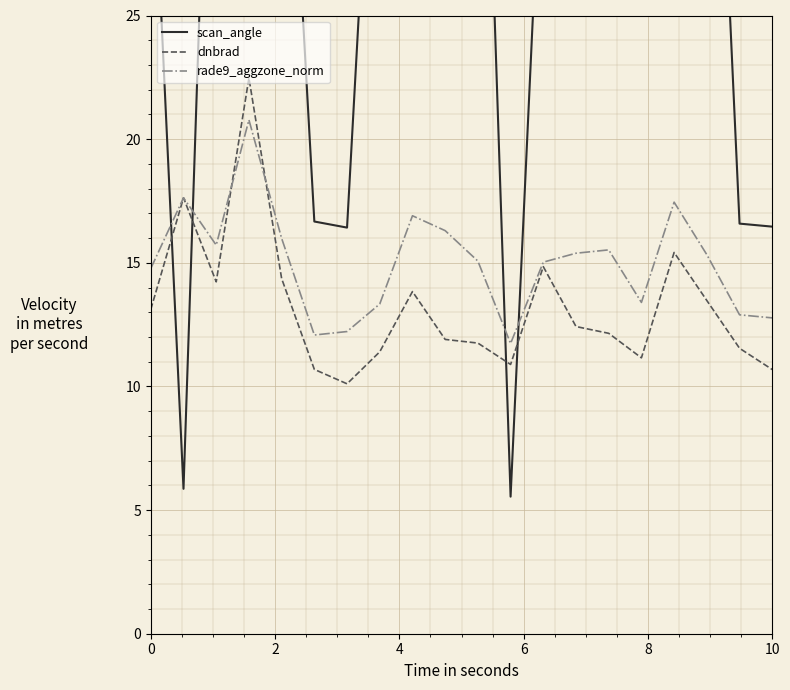

What is the lowest value of the dnbrad series?

10.1